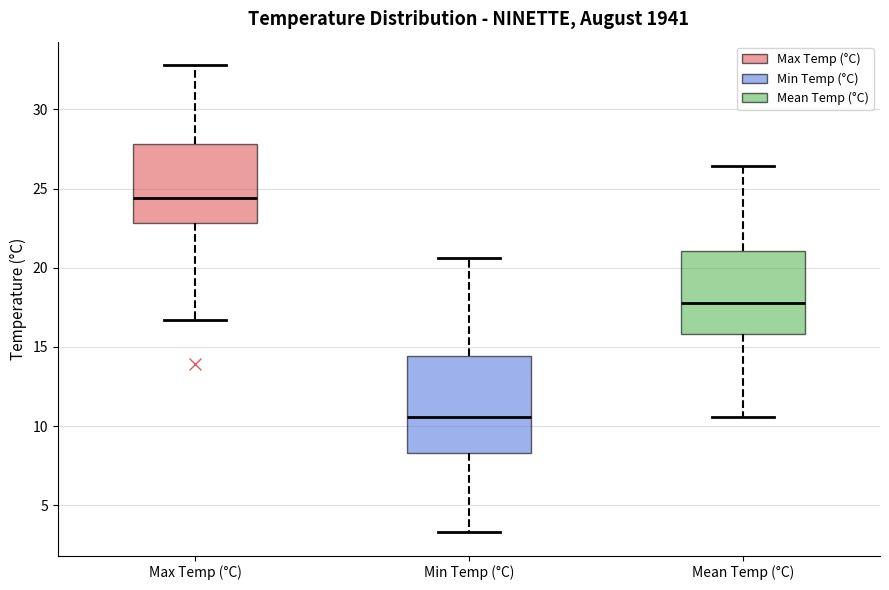

Which box has the highest median line?

Max Temp (°C)